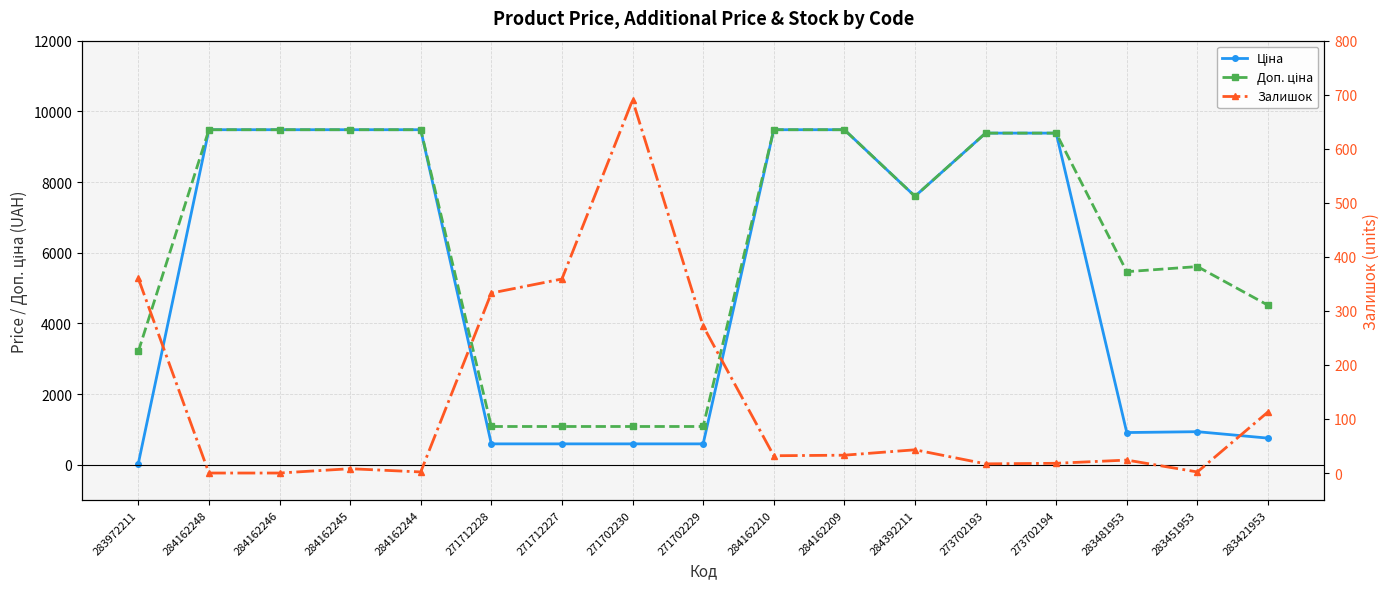

Which series has the largest total across all categories?

Доп. ціна